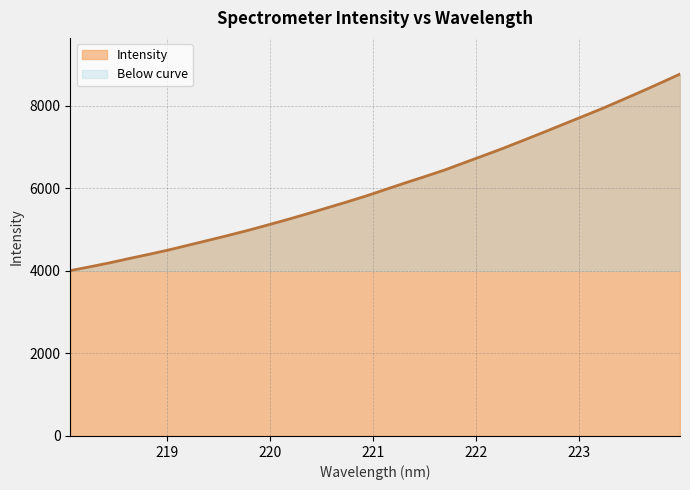

True or false: the data shows 3252.2 at 223.7895.

False